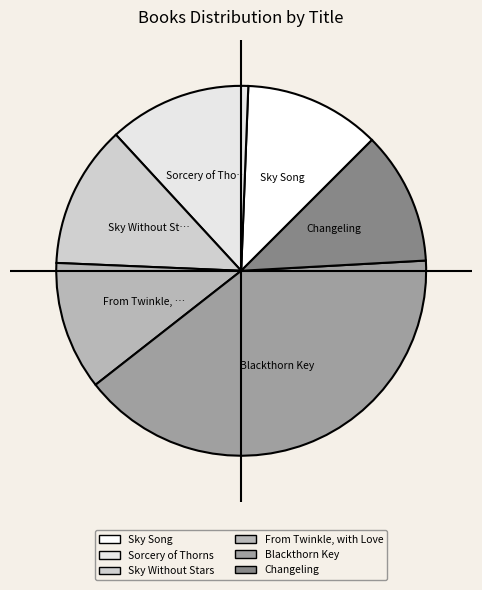

To the nearest percent, what is the difference between the Blackthorn Key and Sky Song slice percentages?

28%